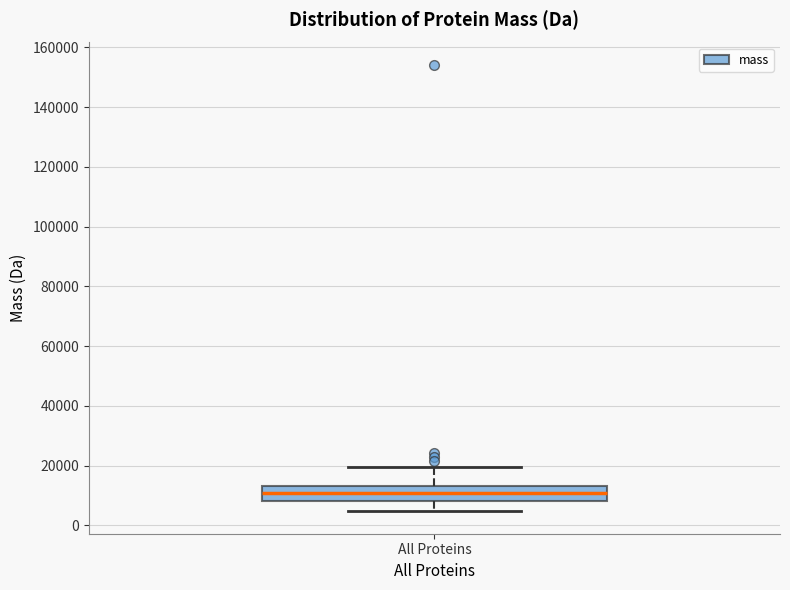

Read this box plot against the y-axis: the position of the median line, the range covered by the box, and the ends of both whiskers. The values are not printed on the chart, so give them approximately, as read against the axis.

median 10000, box 8000 to 14000, whiskers 4000 to 20000